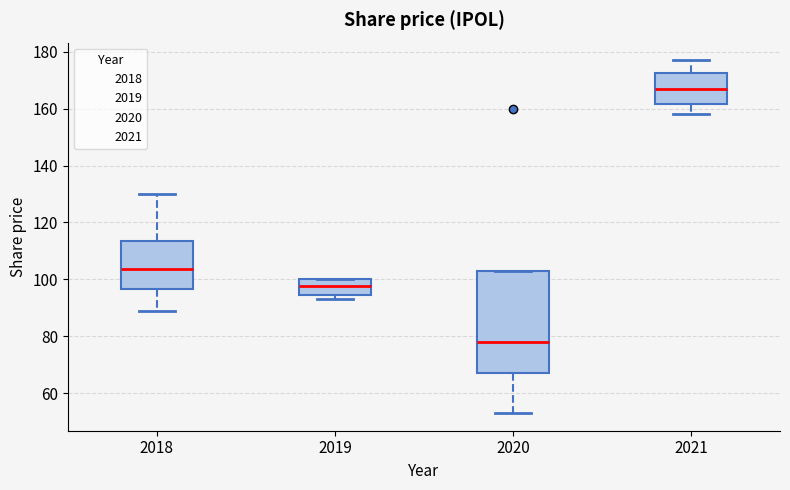

Reading left to right, transcribe this box plot: for each box, give where its median line is, the range the box spans, and where its two whiskers end, as read against the y-axis. The values are not printed on the chart, so give them approximately, as read against the axis.

2018: median 104, box 96 to 114, whiskers 90 to 130
2019: median 98, box 94 to 100, whiskers 94 (just below the box's lower edge) to 100
2020: median 78, box 68 to 104, whiskers 54 to 104
2021: median 166, box 162 to 172, whiskers 158 to 178